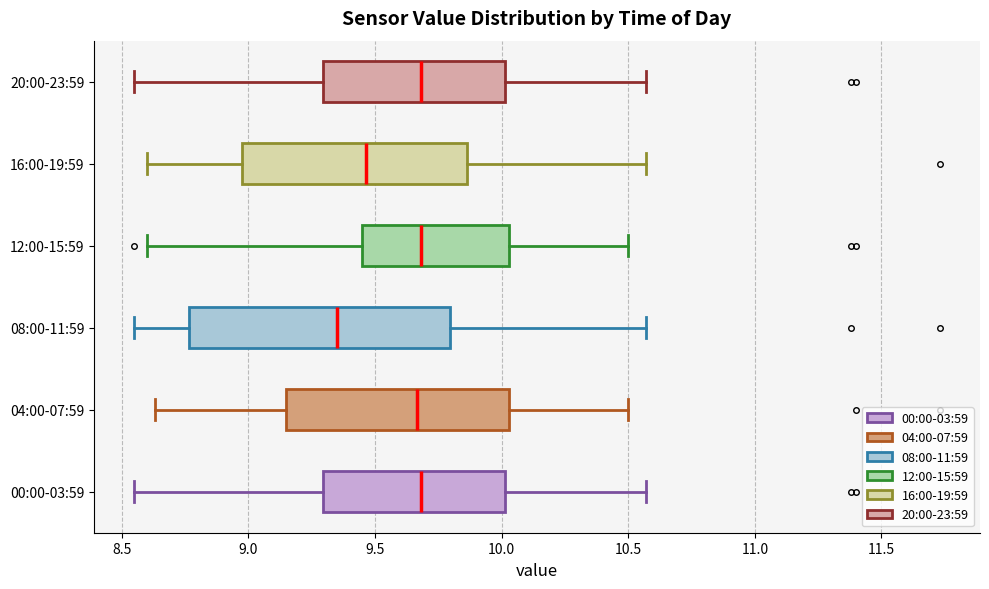

Reading bottom to top, read every box against the x-axis: the position of its median line, the range the box covers, and the ends of its whiskers. The values are not printed on the chart, so give them approximately, as read against the axis.

00:00-03:59: median 9.70, box 9.30 to 10.00, whiskers 8.55 to 10.55
04:00-07:59: median 9.65, box 9.15 to 10.05, whiskers 8.65 to 10.50
08:00-11:59: median 9.35, box 8.75 to 9.80, whiskers 8.55 to 10.55
12:00-15:59: median 9.70, box 9.45 to 10.05, whiskers 8.60 to 10.50
16:00-19:59: median 9.45, box 9.00 to 9.85, whiskers 8.60 to 10.55
20:00-23:59: median 9.70, box 9.30 to 10.00, whiskers 8.55 to 10.55